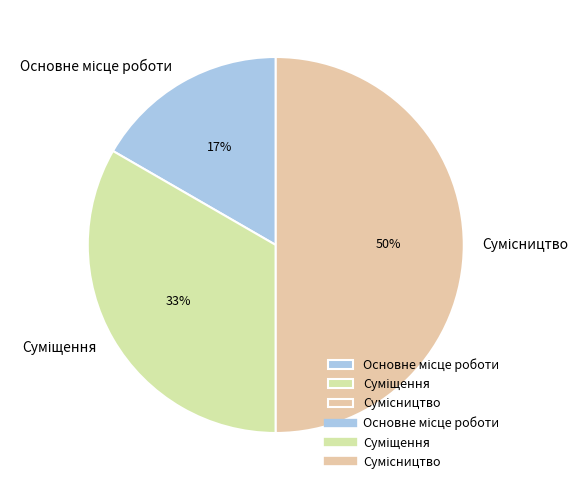

To the nearest percent, what is the difference between the largest and smallest slice percentages?

33%